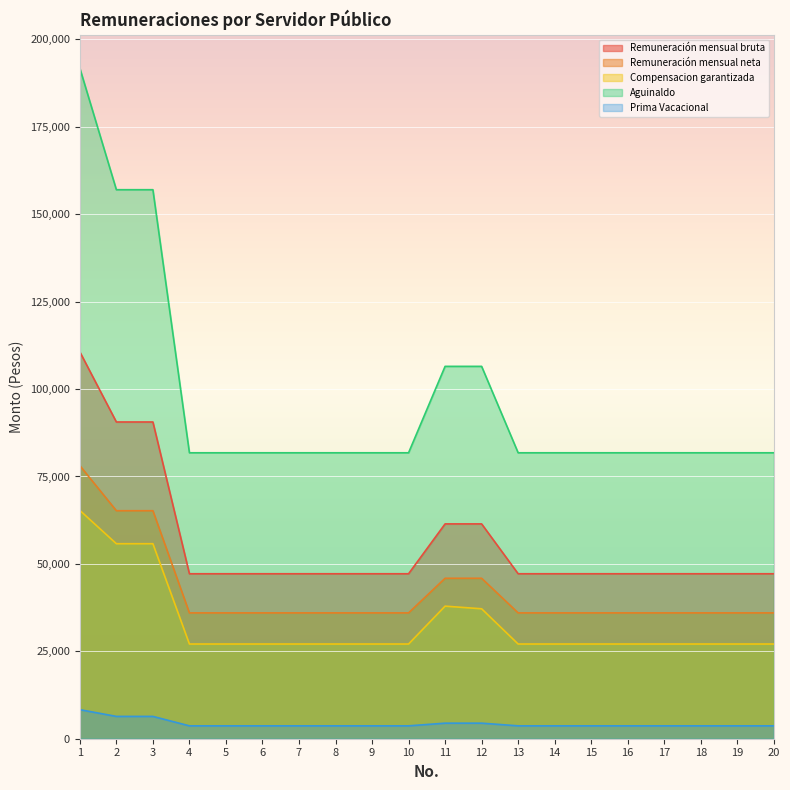

What is the value of the Aguinaldo point at the 15th from the left?

81781.0